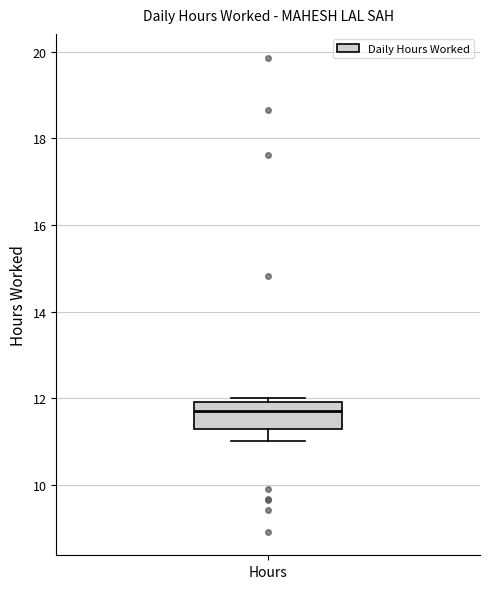

Read this box plot against the y-axis: the position of the median line, the range covered by the box, and the ends of both whiskers. The values are not printed on the chart, so give them approximately, as read against the axis.

median 11.8, box 11.2 to 12.0, whiskers 11.0 to 12.0 (just above the box's upper edge)